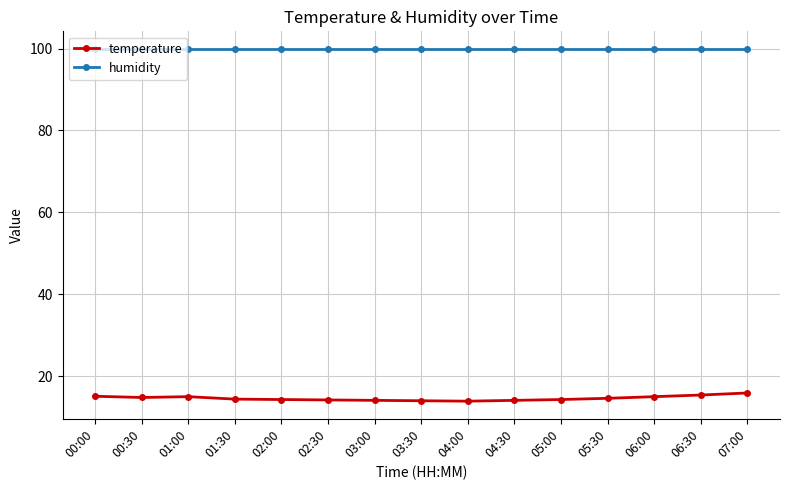

What is the value of the humidity point at the 14th from the left?

99.9